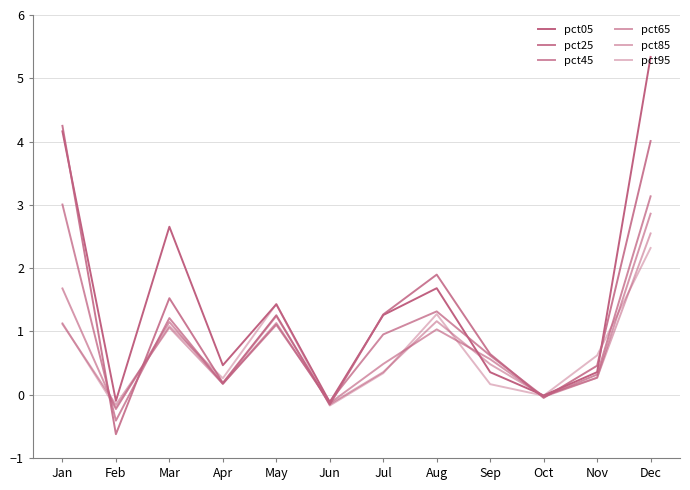

At which category is the sum across all series the highest?

Dec